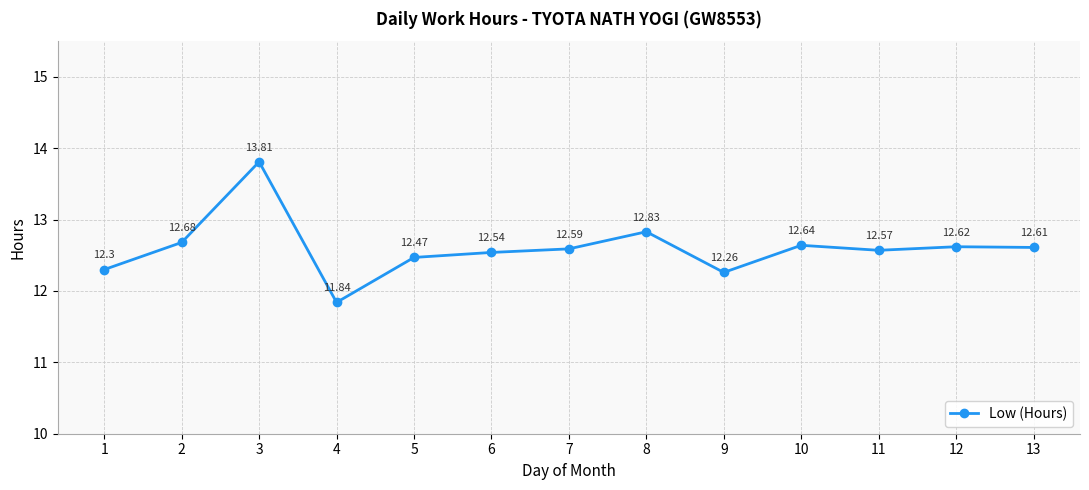

Reading left to right, extract all data points from this chart.

12.3	12.7	13.8	11.8	12.5	12.5	12.6	12.8	12.3	12.6	12.6	12.6	12.6